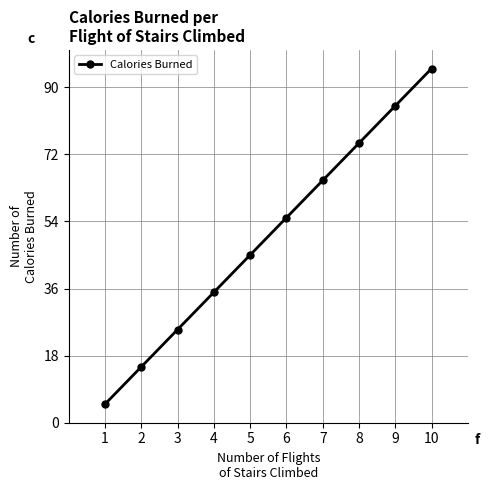

Does the chart display data point markers on the line(s)?

Yes